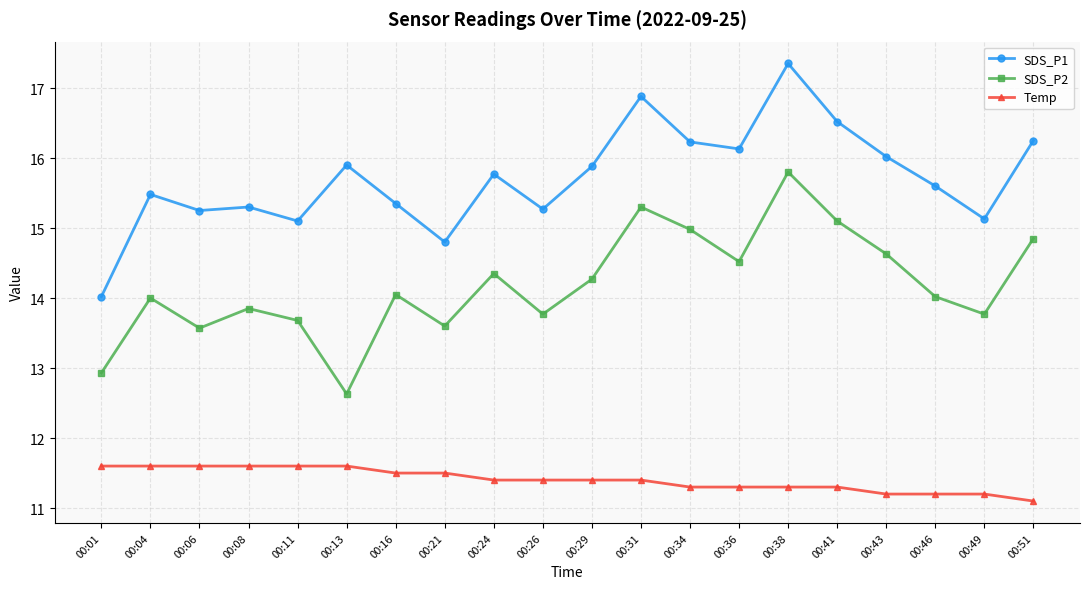

How many data points does each series have?

20